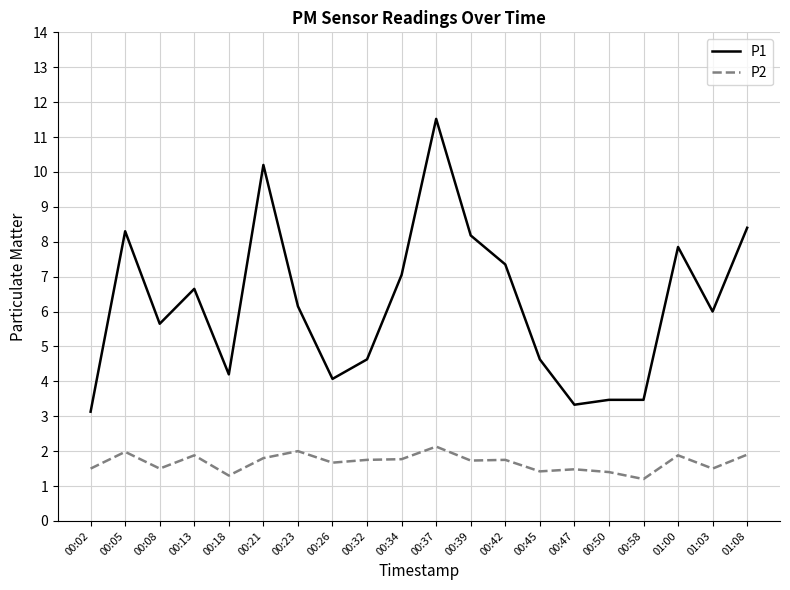

Read the P2 value at 00:37.

2.1